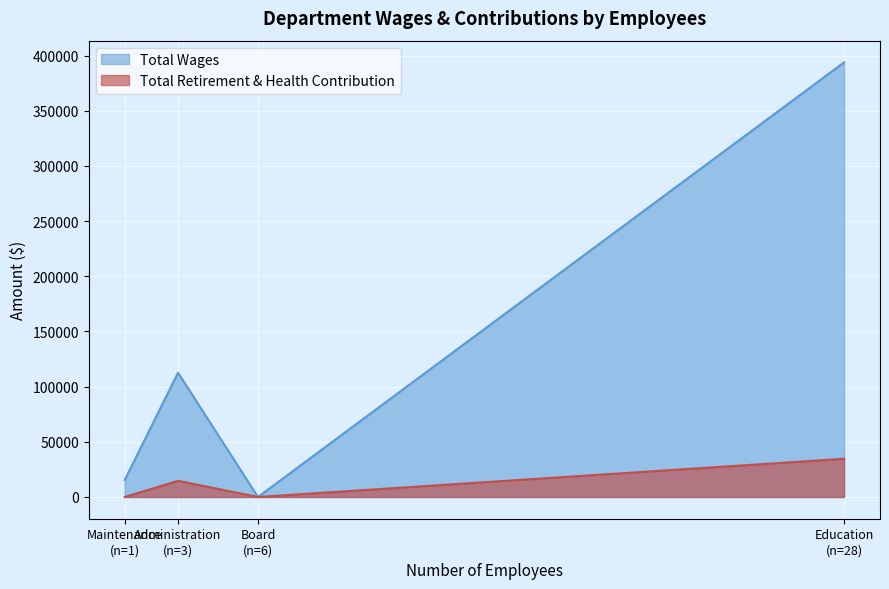

What is the maximum value shown in the chart?

393823